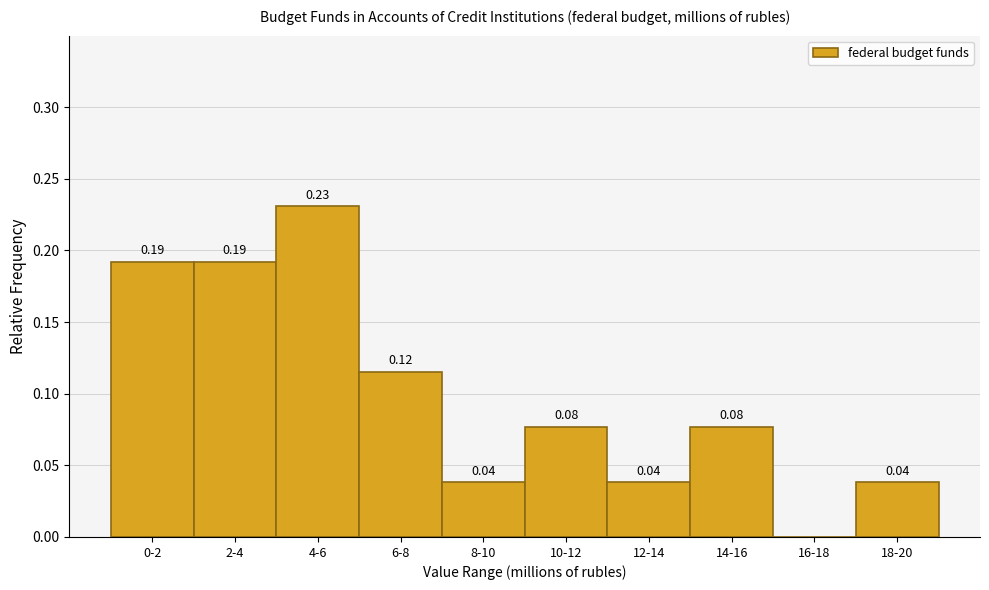

Which has a higher value, 6-8 or 16-18?

6-8